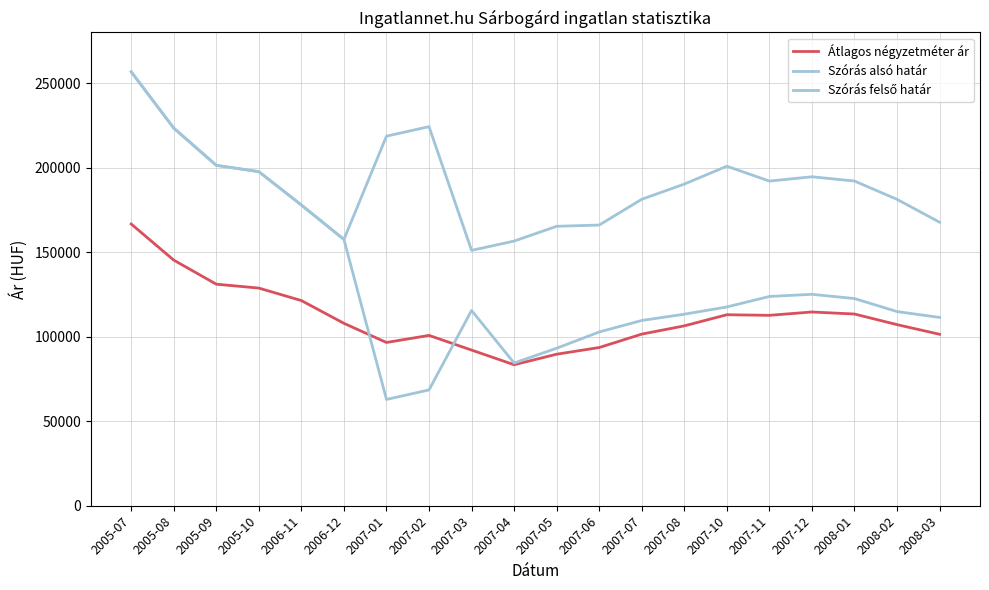

What are all the series names shown in the legend?

Átlagos négyzetméter ár, Szórás alsó határ, Szórás felső határ